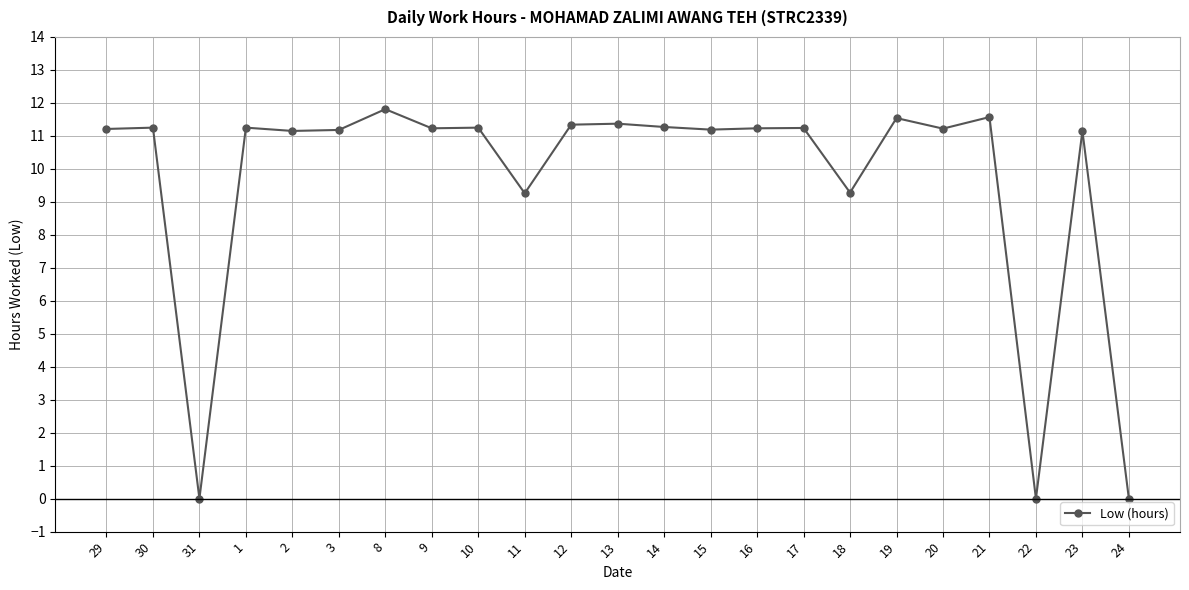

What is the value of the 8th point from the left?

11.2